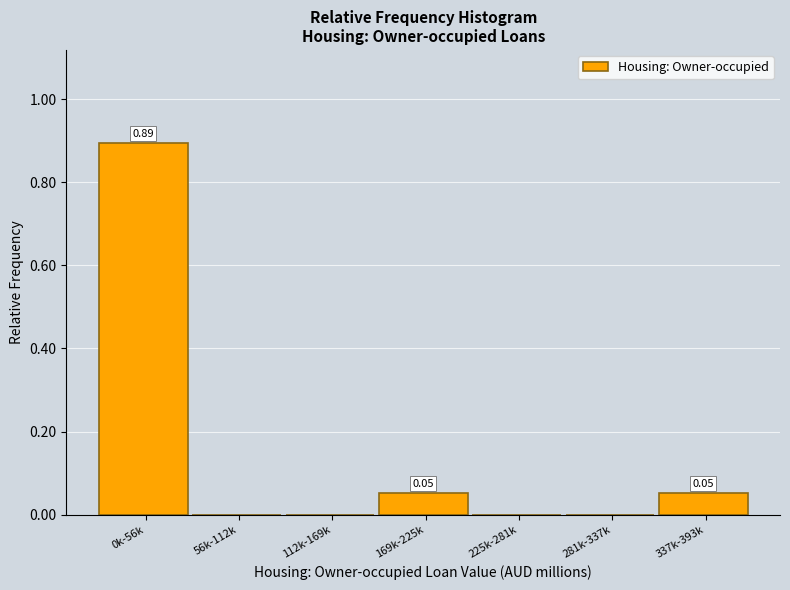

Which has a higher value, 56k-112k or 0k-56k?

0k-56k